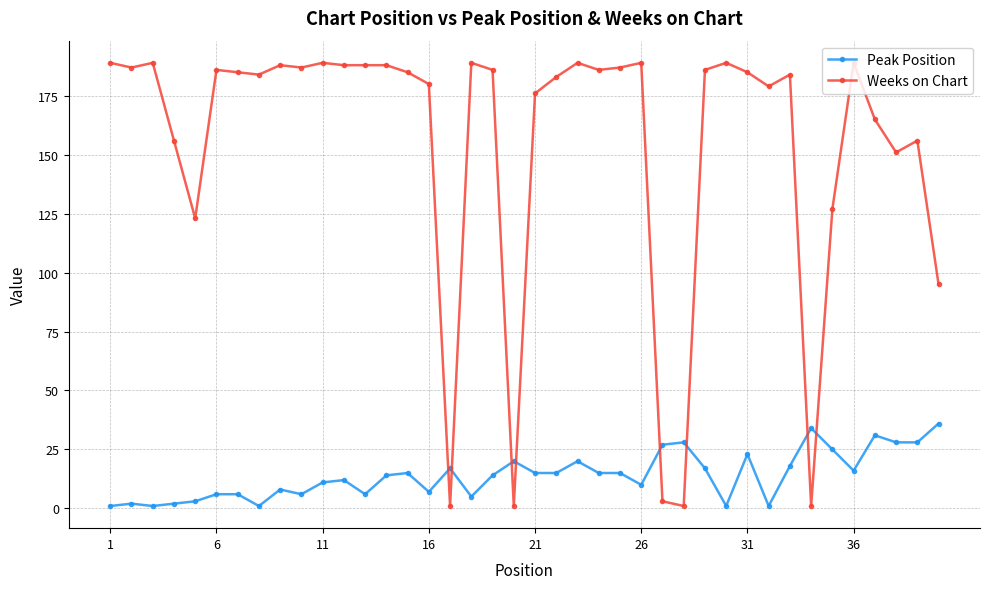

What is the greatest value displayed?

189